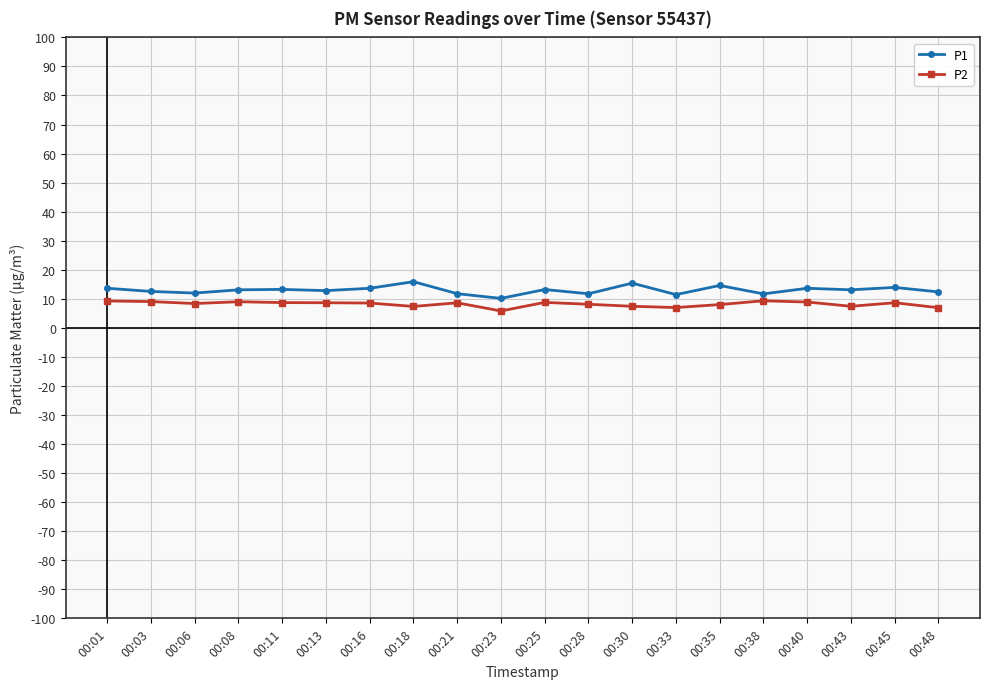

What are all the series names shown in the legend?

P1, P2